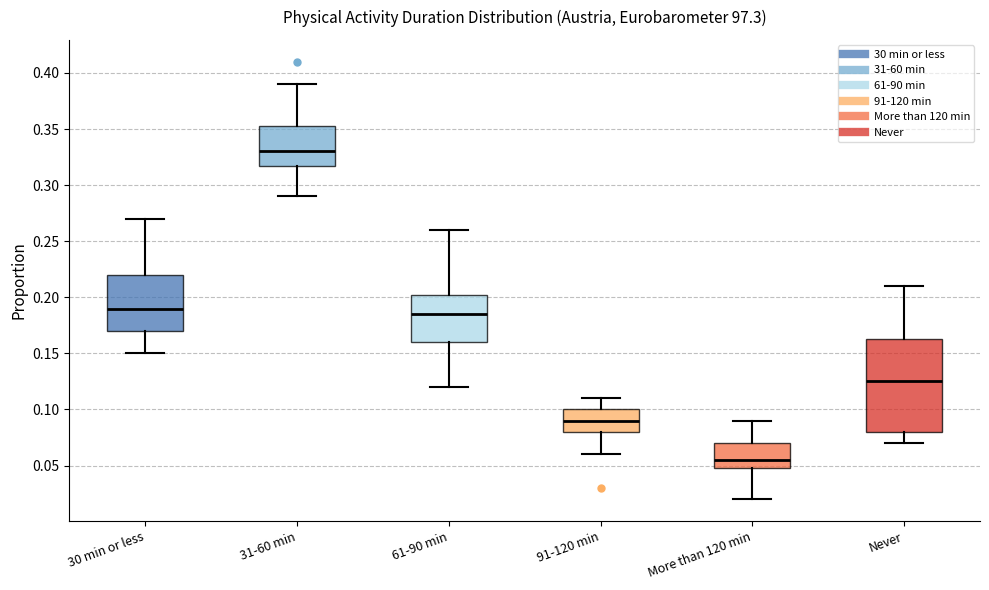

Where does the lower whisker of the box for 91-120 min end on the y-axis? The values are not printed on the chart, so give them approximately, as read against the axis.

0.060